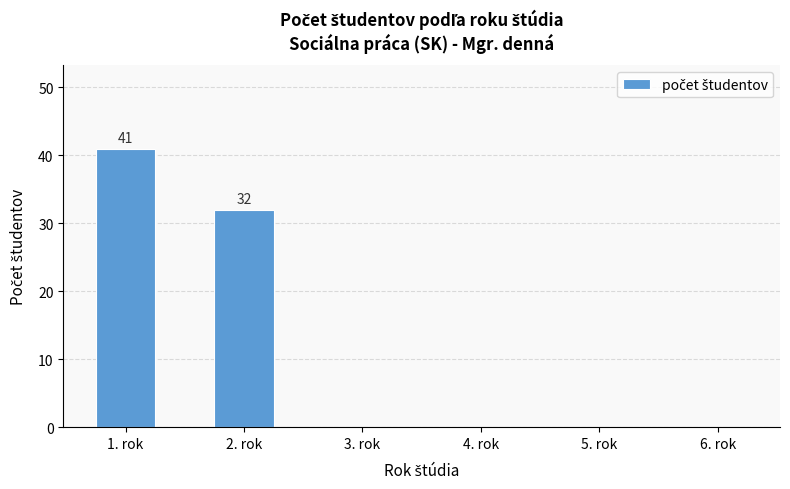

Reading left to right, what are all the values shown in this chart?

41	32	0	0	0	0